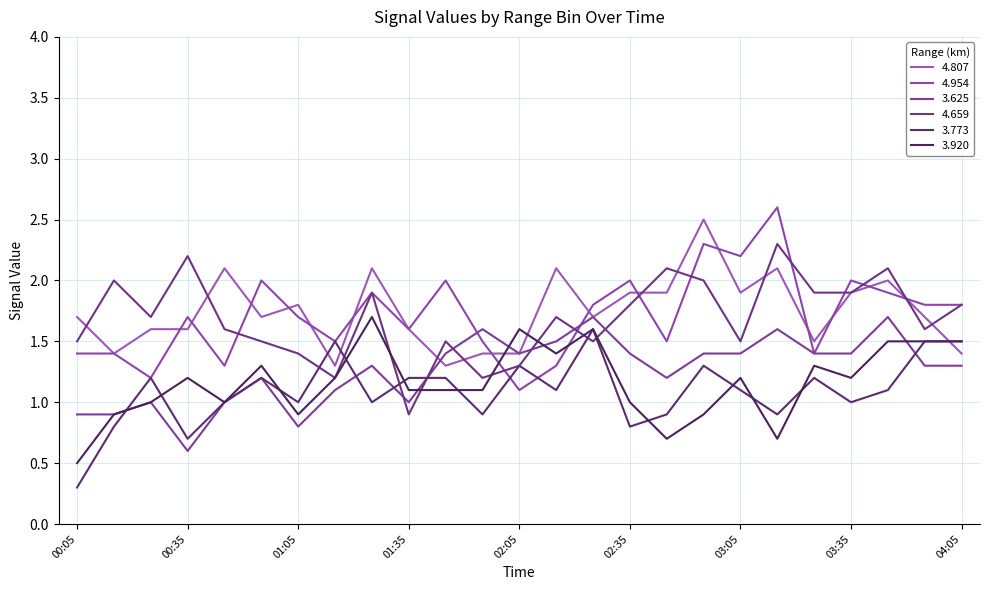

How many lines are shown in the chart?

6